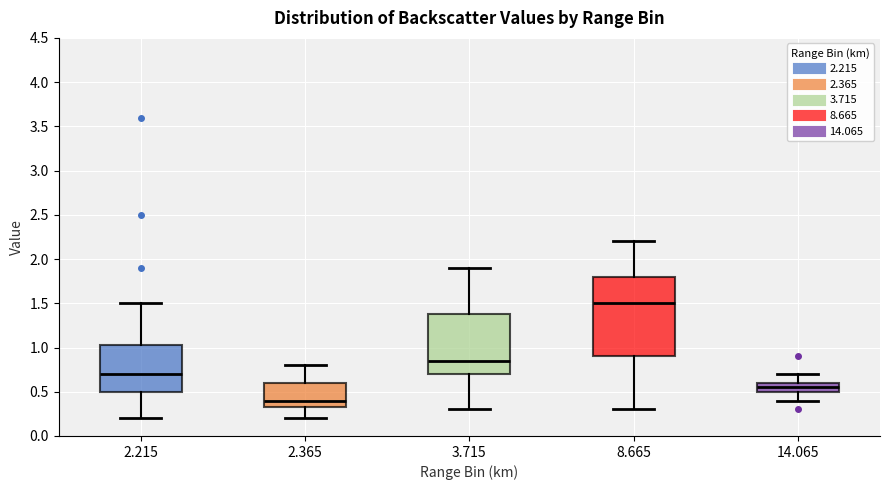

Reading left to right, transcribe this box plot: for each box, give where its median line is, the range the box spans, and where its two whiskers end, as read against the y-axis. The values are not printed on the chart, so give them approximately, as read against the axis.

2.215: median 0.70, box 0.50 to 1.05, whiskers 0.20 to 1.50
2.365: median 0.40, box 0.35 to 0.60, whiskers 0.20 to 0.80
3.715: median 0.85, box 0.70 to 1.40, whiskers 0.30 to 1.90
8.665: median 1.50, box 0.90 to 1.80, whiskers 0.30 to 2.20
14.065: median 0.55, box 0.50 to 0.60, whiskers 0.40 to 0.70